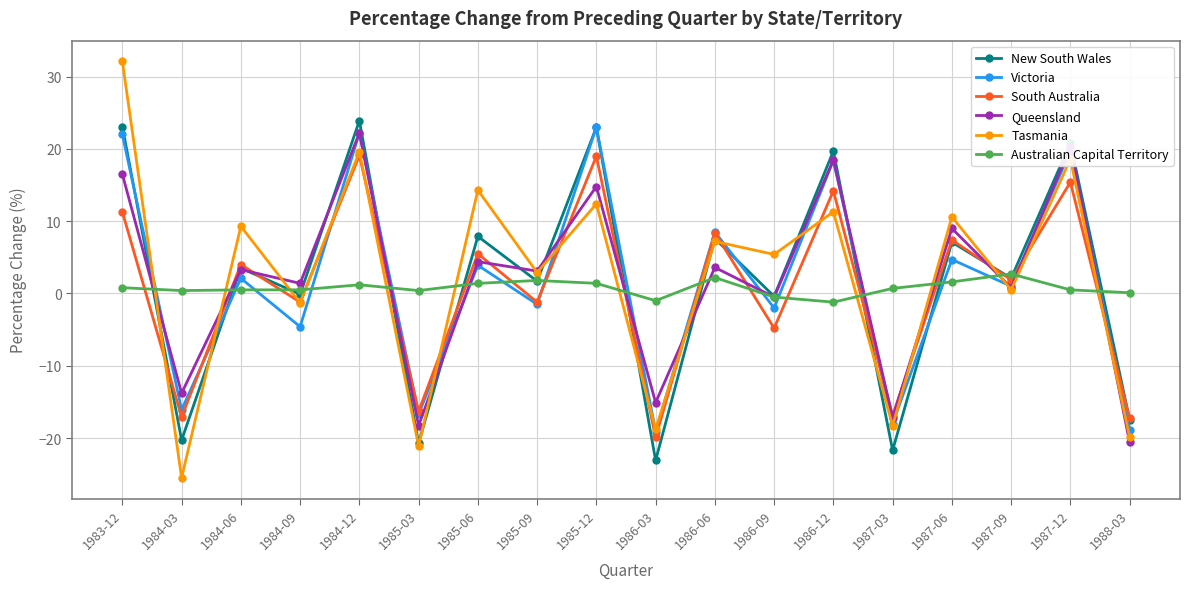

The value of South Australia at 1985-06 is 8.6. True or false?

False